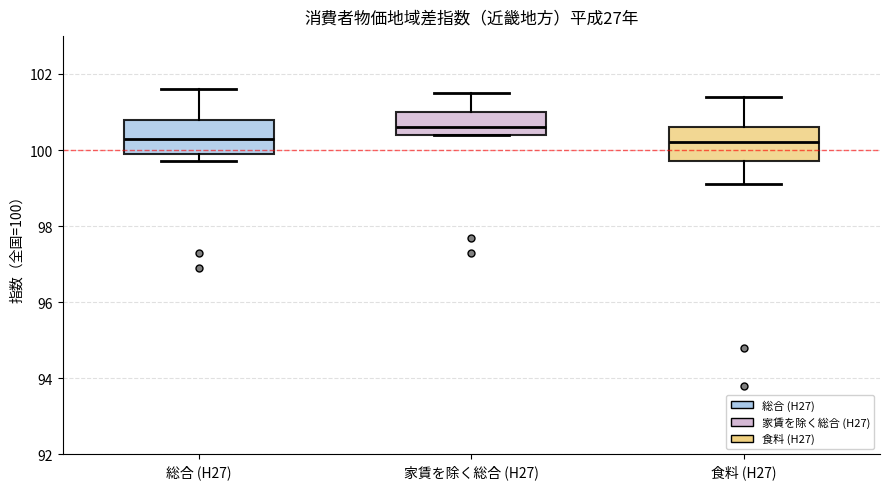

Reading left to right, transcribe this box plot: for each box, give where its median line is, the range the box spans, and where its two whiskers end, as read against the y-axis. The values are not printed on the chart, so give them approximately, as read against the axis.

総合 (H27): median 100.4, box 100.0 to 100.8, whiskers 99.8 to 101.6
家賃を除く総合 (H27): median 100.6, box 100.4 to 101.0, whiskers 100.4 to 101.6
食料 (H27): median 100.2, box 99.8 to 100.6, whiskers 99.2 to 101.4